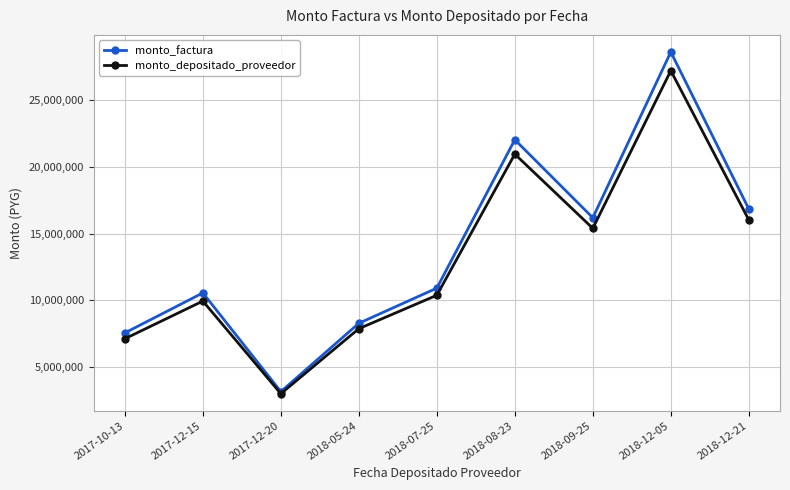

What is the difference between the monto_factura values at 2018-05-24 and 2017-12-15?

2279400